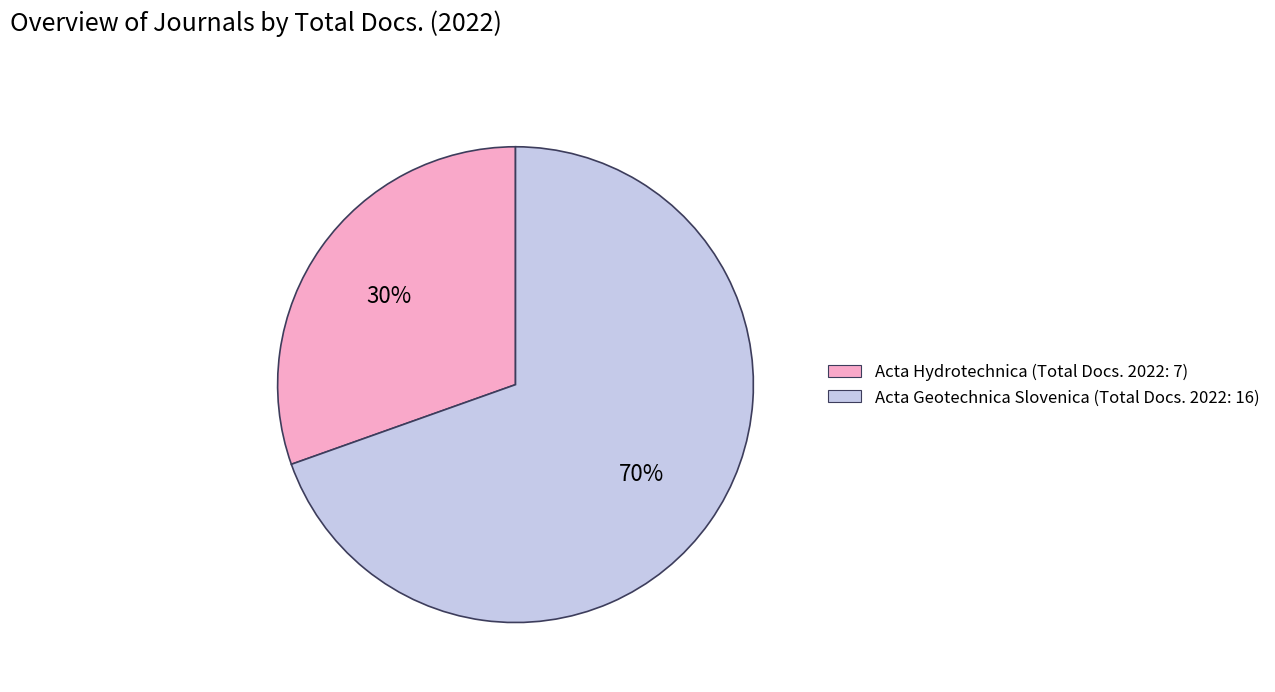

What is the largest slice in the pie chart?

Acta Geotechnica Slovenica (Total Docs. 2022: 16)